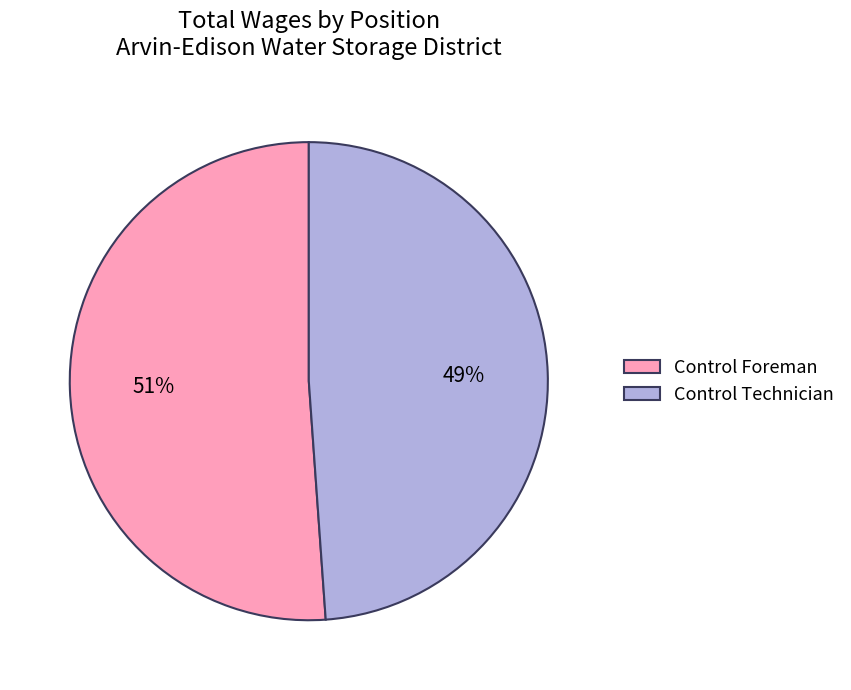

To the nearest percent, what is the combined percentage of Control Foreman and Control Technician?

100%